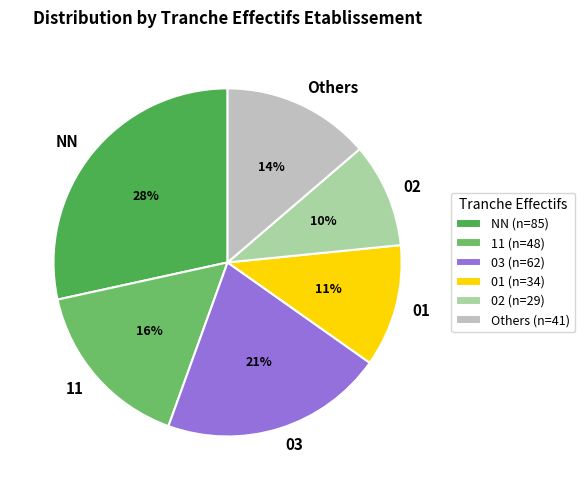

What percentage is the 01 slice, to the nearest percent?

11%